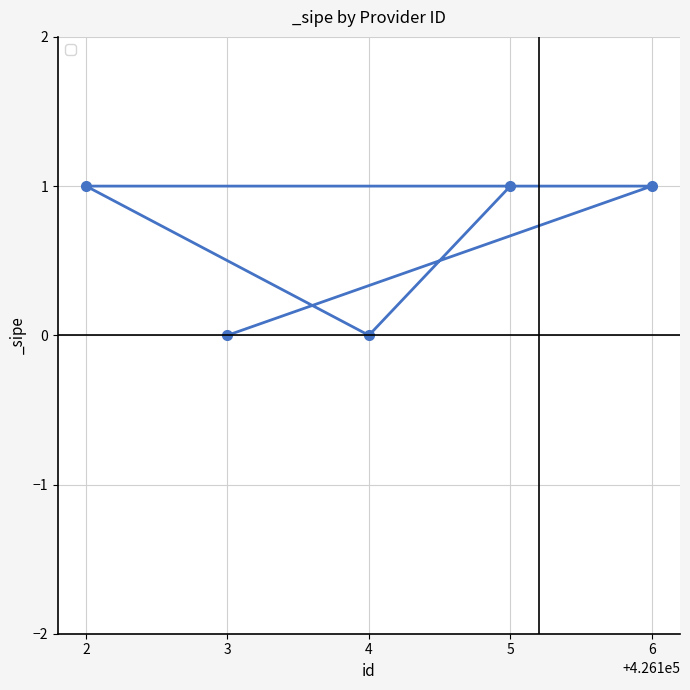

What is the change in value from 4 to 6?

+1